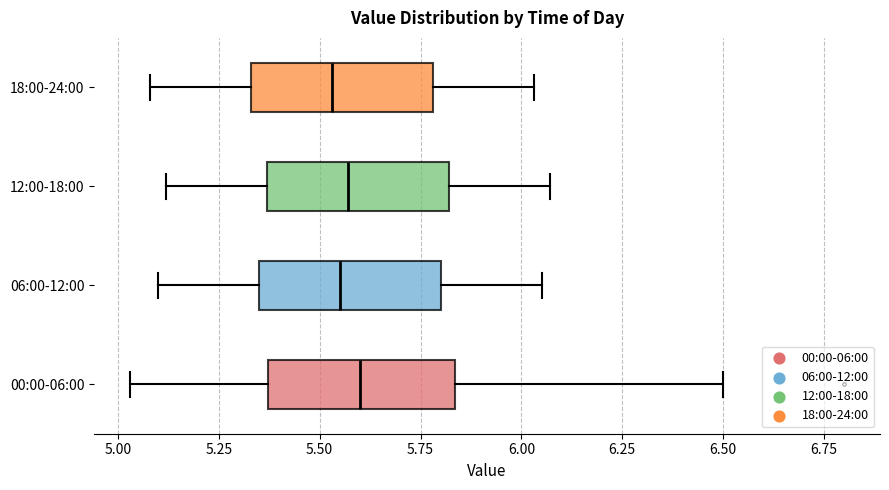

Where does the left whisker of the box for 06:00-12:00 end on the x-axis? The values are not printed on the chart, so give them approximately, as read against the axis.

5.10